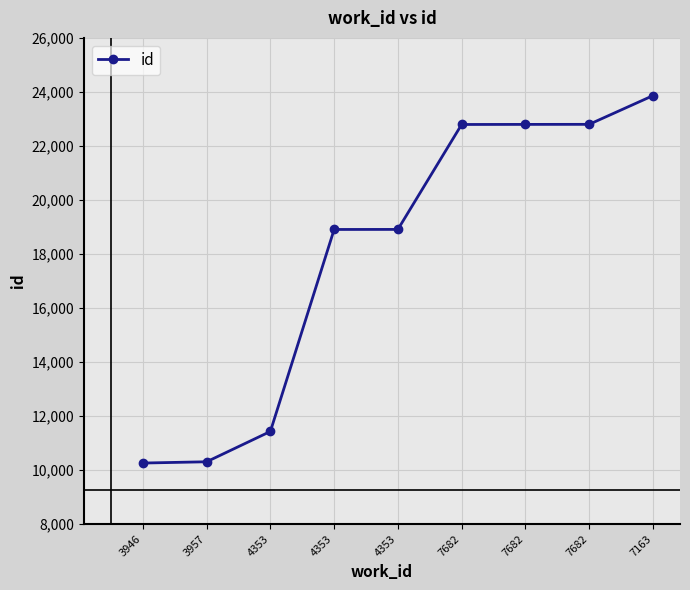

How many data points does each series have?

9